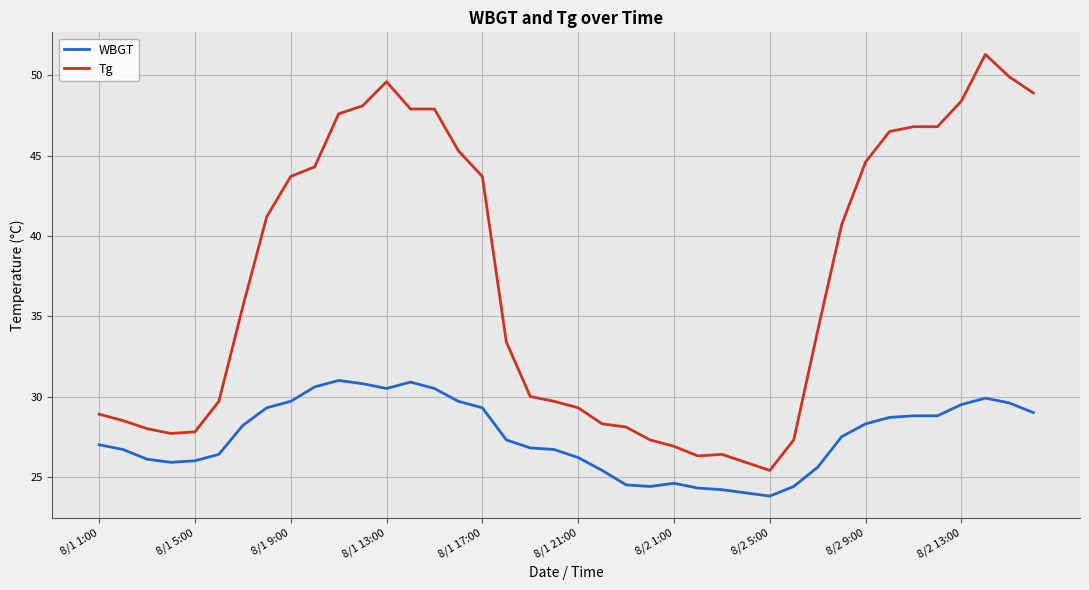

True or false: WBGT has more than 1 interior local peaks.

True